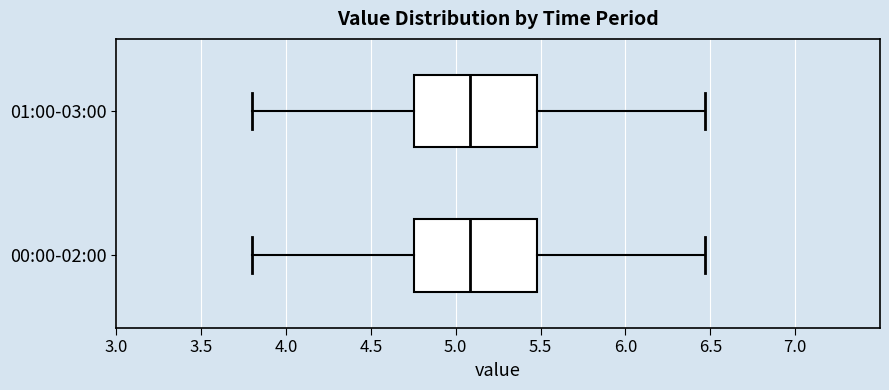

Reading bottom to top, read every box against the x-axis: the position of its median line, the range the box covers, and the ends of its whiskers. The values are not printed on the chart, so give them approximately, as read against the axis.

00:00-02:00: median 5.10, box 4.75 to 5.50, whiskers 3.80 to 6.45
01:00-03:00: median 5.10, box 4.75 to 5.50, whiskers 3.80 to 6.45